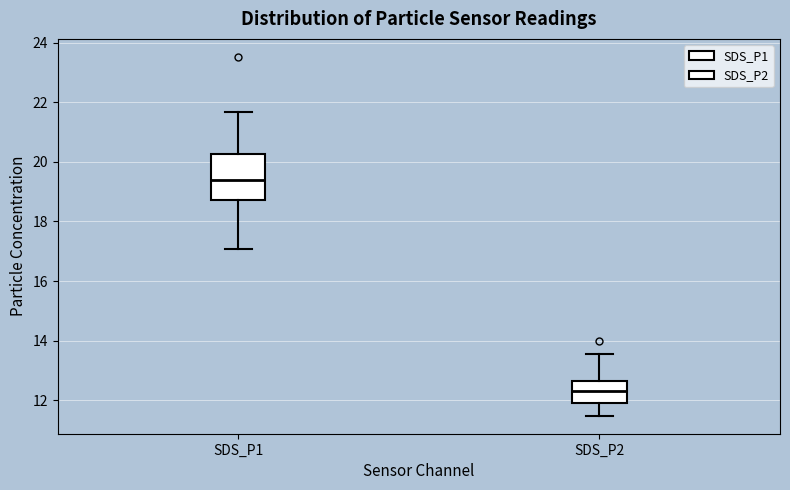

Which box is the tallest, from its lower edge to its upper edge?

SDS_P1